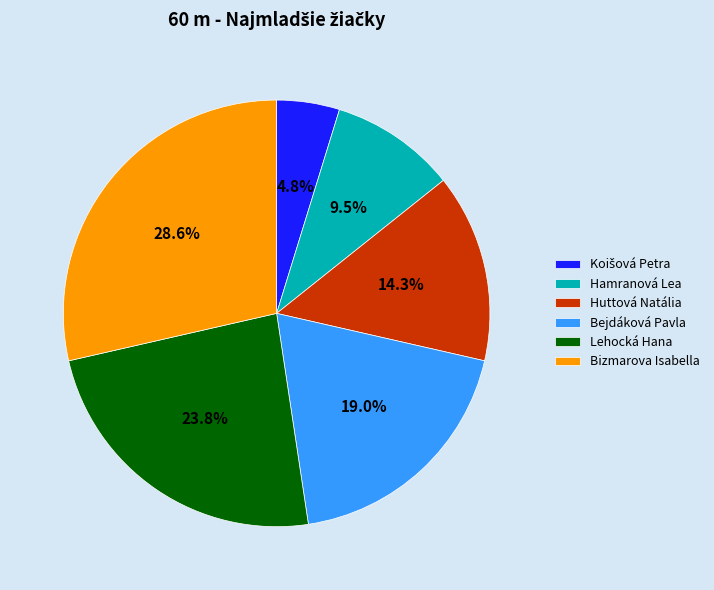

Between Bejdáková Pavla and Lehocká Hana, which is larger?

Lehocká Hana